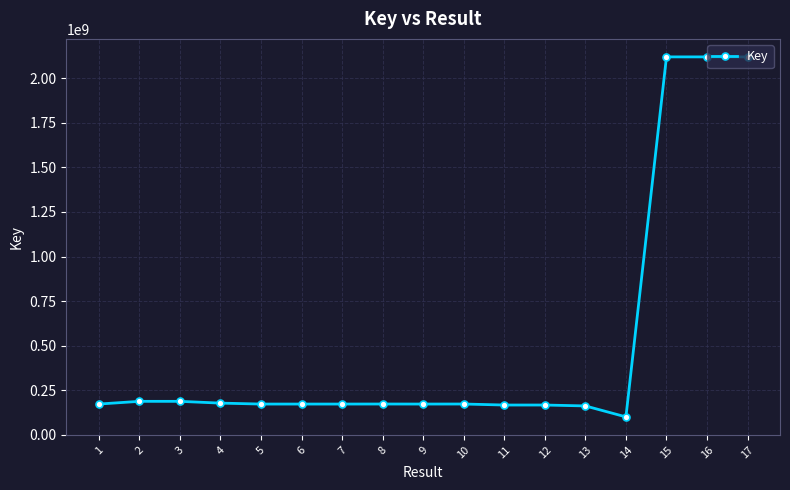

What is the smallest value displayed?

100835416